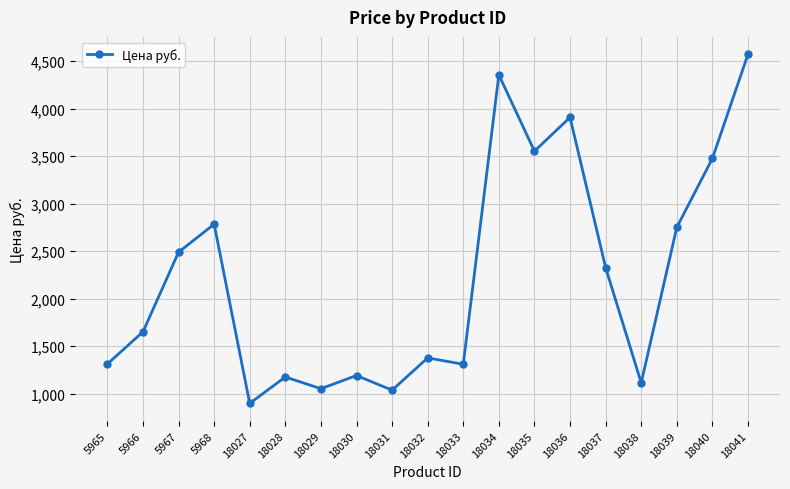

What is the sum of all values?

42320.8